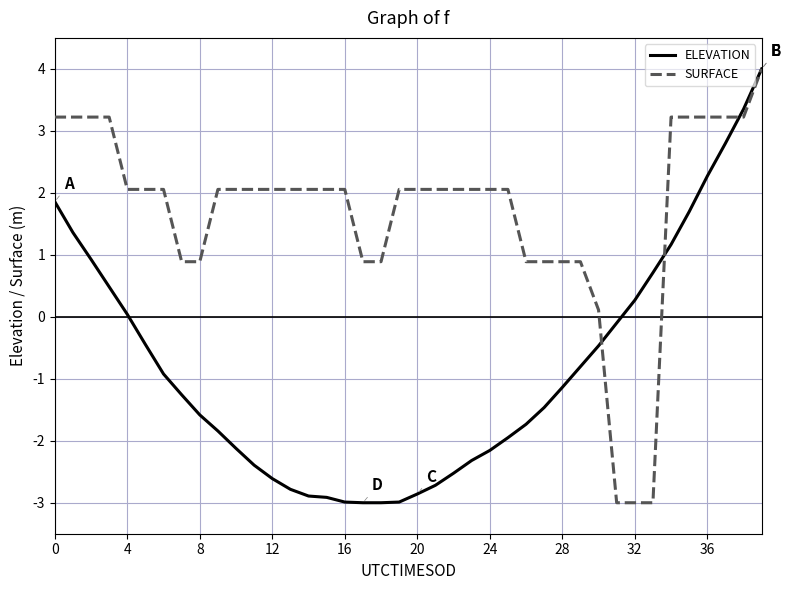

How many negative values does the SURFACE series have?

3